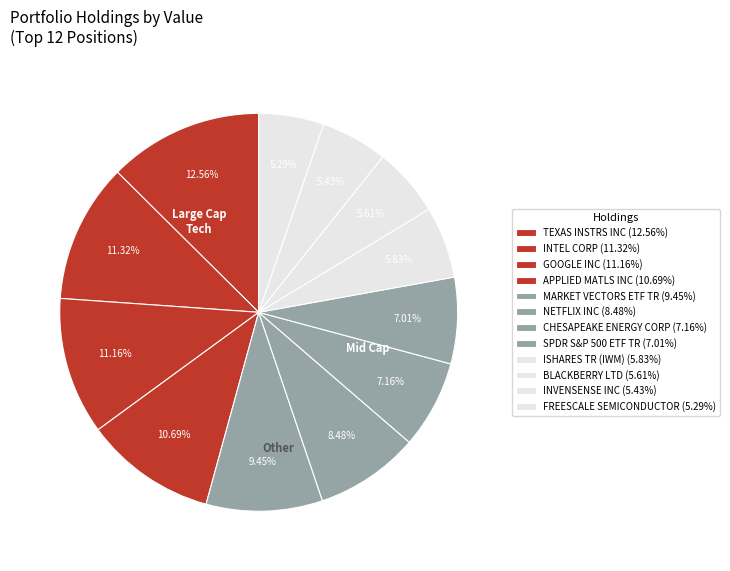

Does SPDR S&P 500 ETF TR account for over 50% of the chart?

No